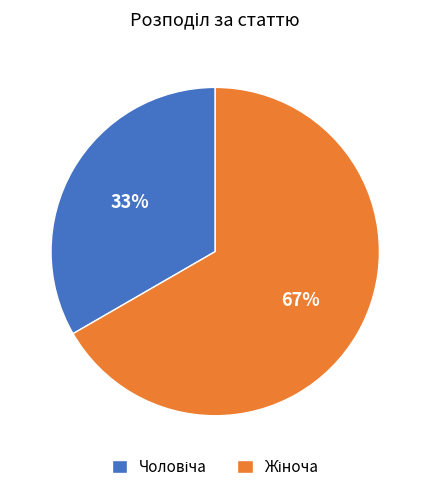

Count the number of slices in the pie.

2